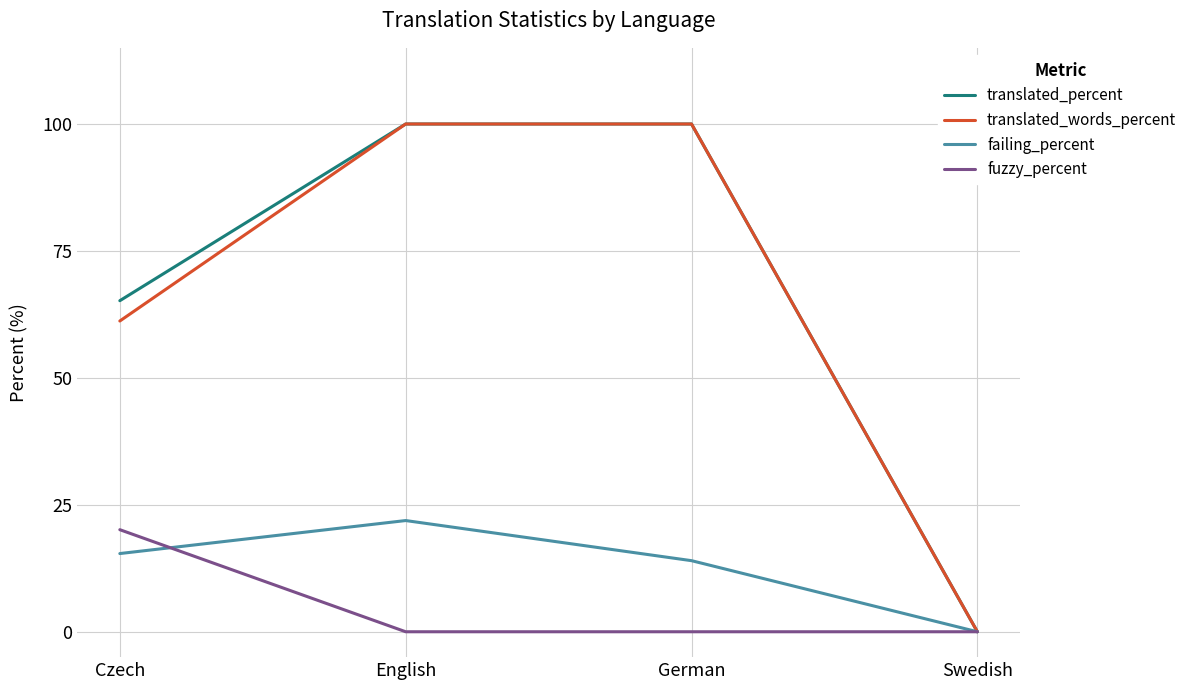

Read the failing_percent value at German.

14.0